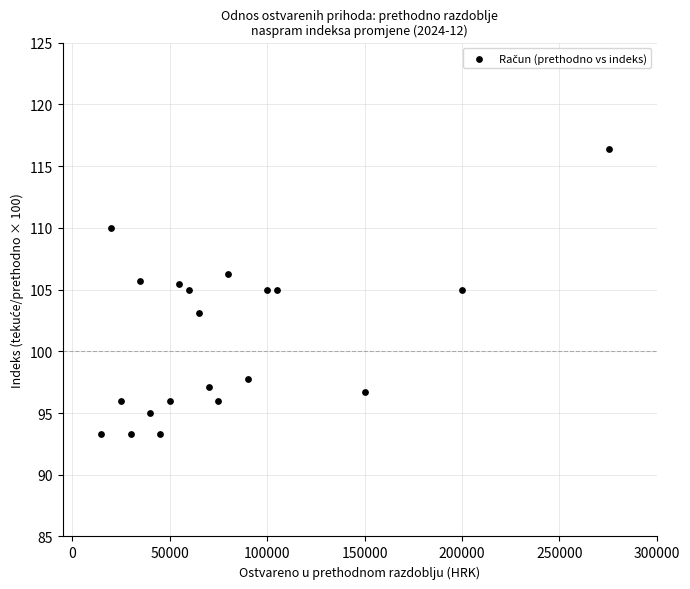

What is the range of Y values (max minus min)?

23.1